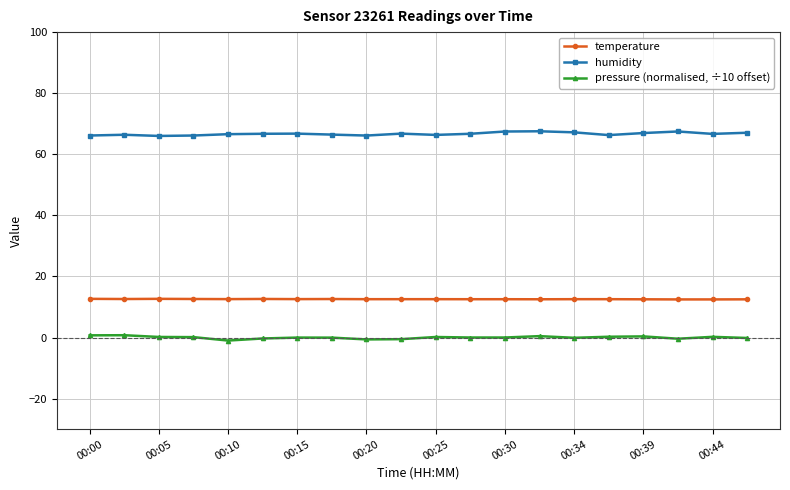

What is the average value of the humidity series?

66.7